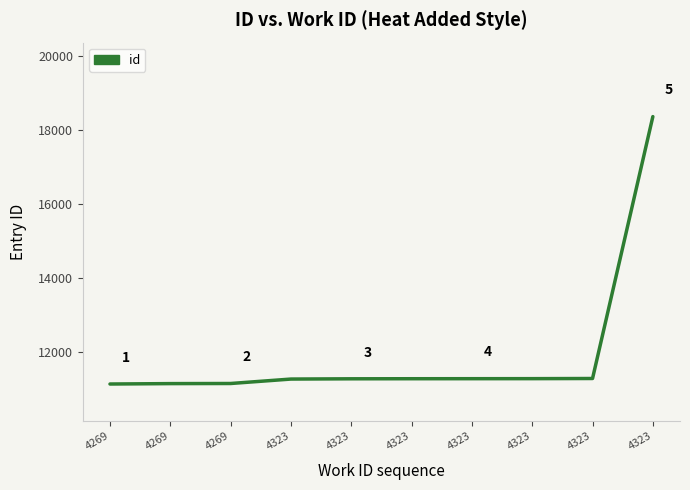

Is this an area chart (filled region under the line)?

No